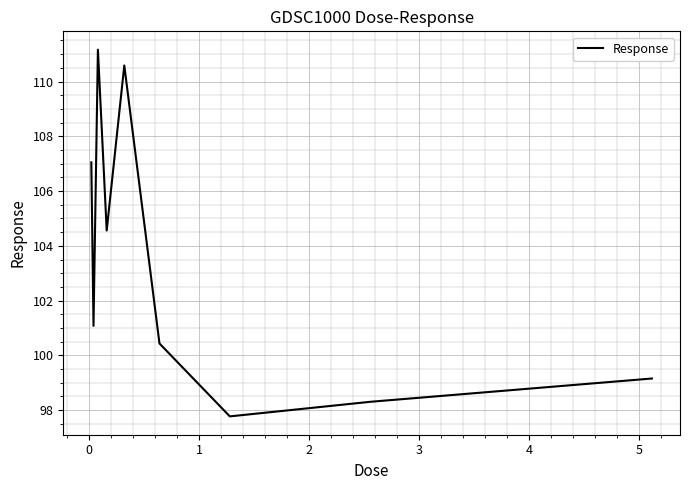

What is the maximum value shown in the chart?

111.2